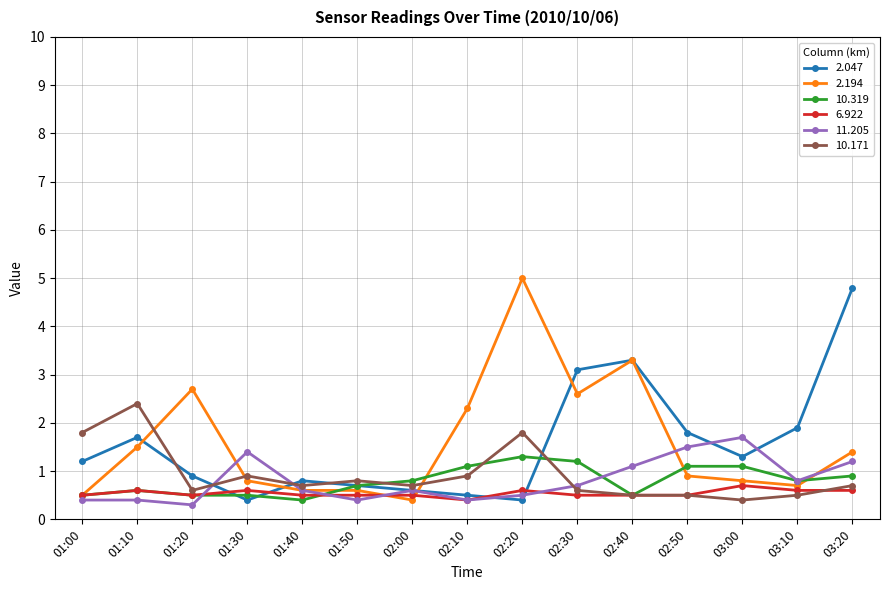

What is the difference between the maximum and minimum values in the 10.171 series?

2.0